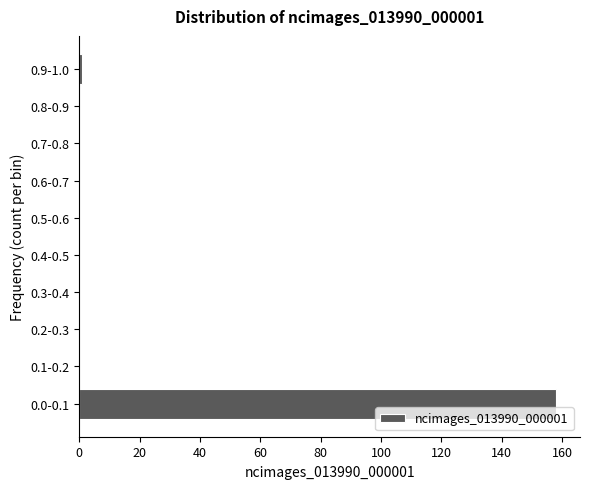

Reading top to bottom, what are all the values shown in this chart?

0.9-1.0=1	0.8-0.9=0	0.7-0.8=0	0.6-0.7=0	0.5-0.6=0	0.4-0.5=0	0.3-0.4=0	0.2-0.3=0	0.1-0.2=0	0.0-0.1=158